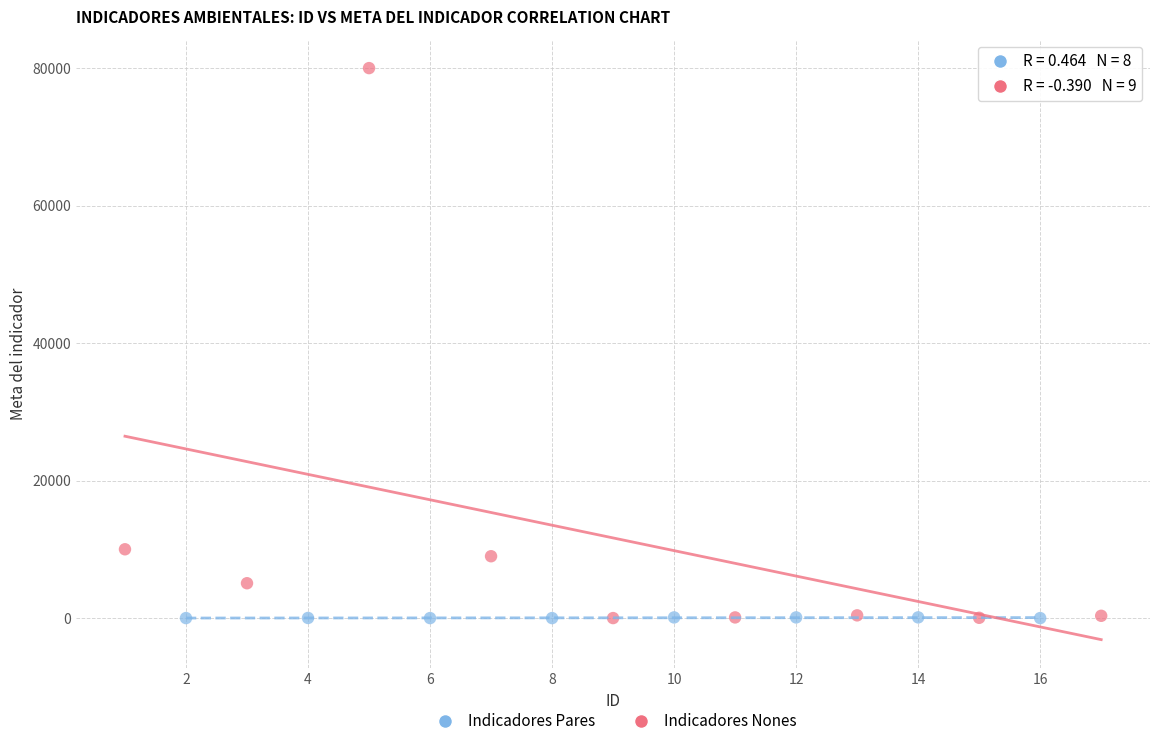

What are all the series names shown in the legend?

Indicadores Pares, Indicadores Nones